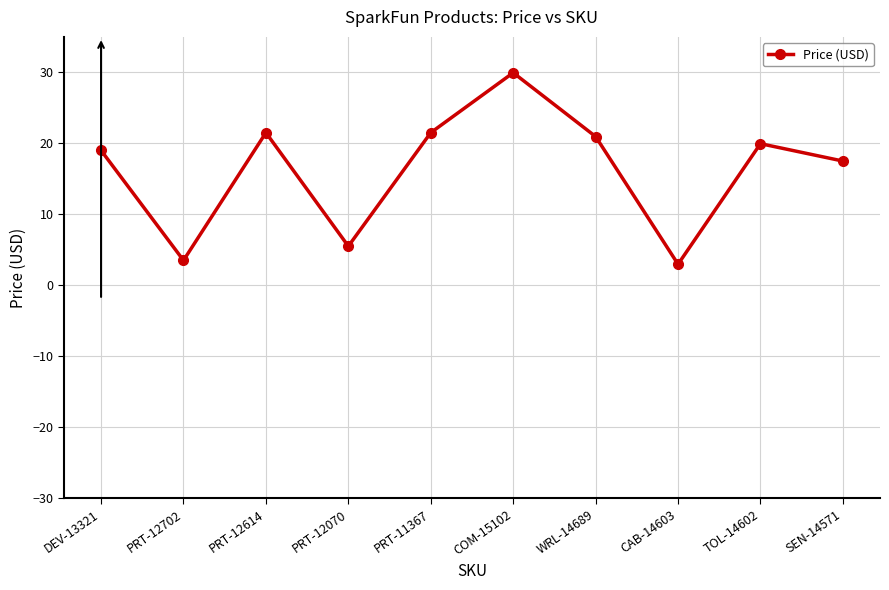

How many distinct data groups are displayed?

1